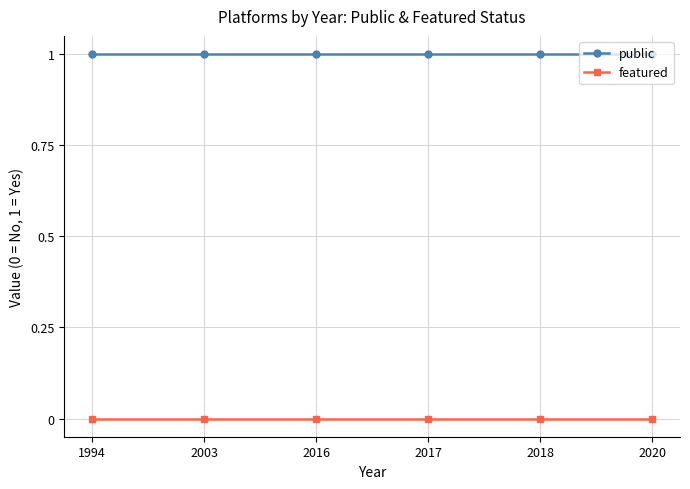

True or false: featured and public cross at least once.

False